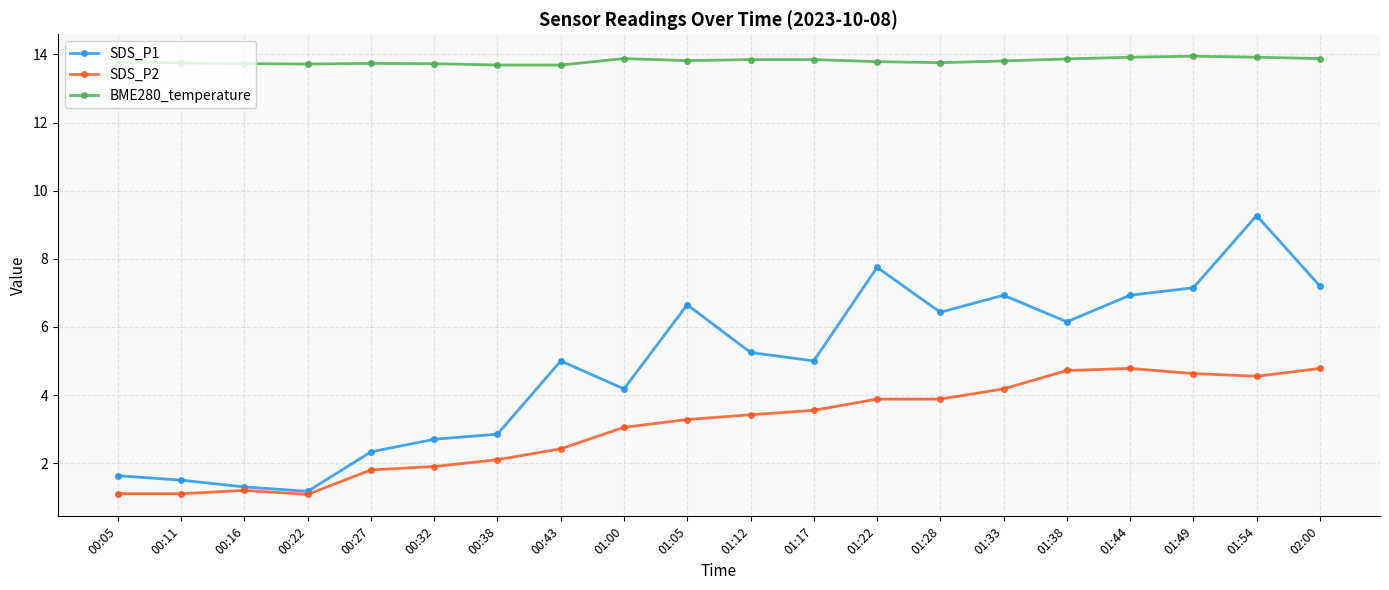

At how many categories does at least one series exceed 13?

20